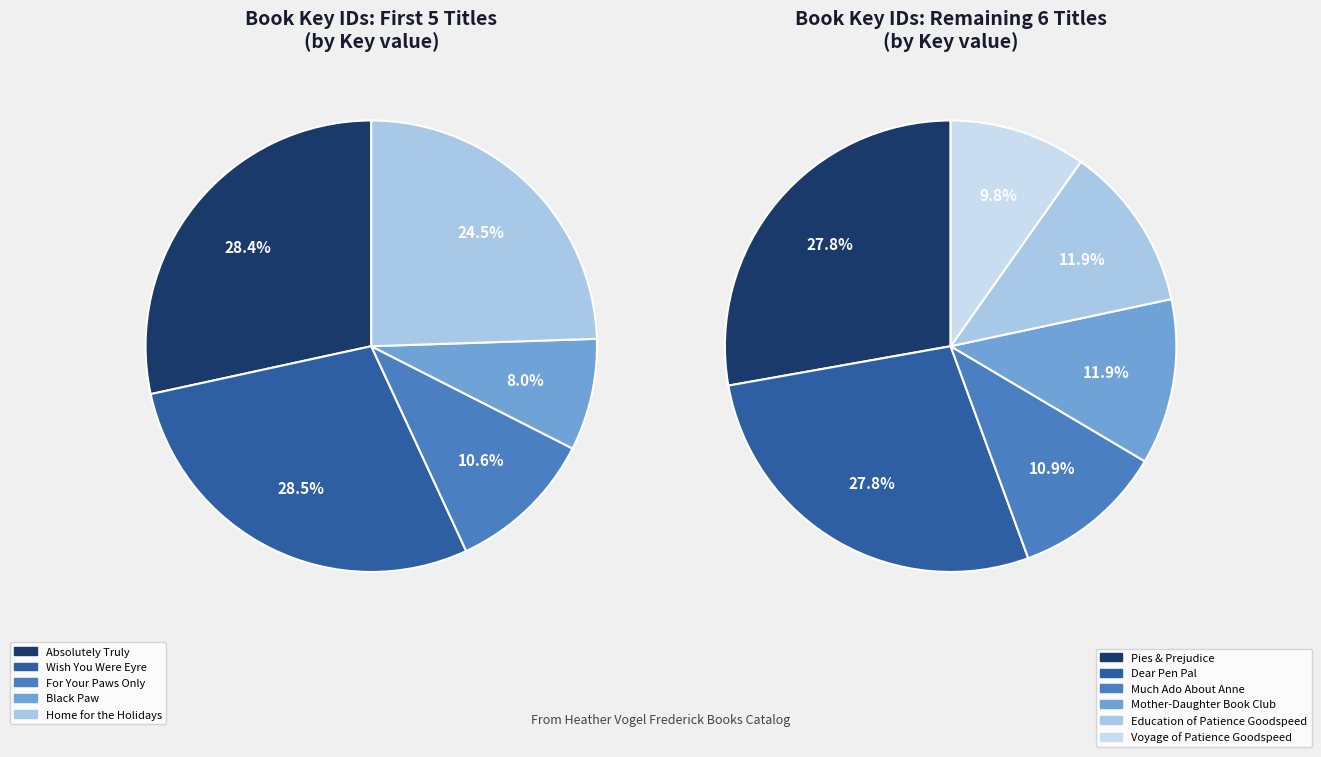

What is the largest slice in the pie chart?

Wish You Were Eyre